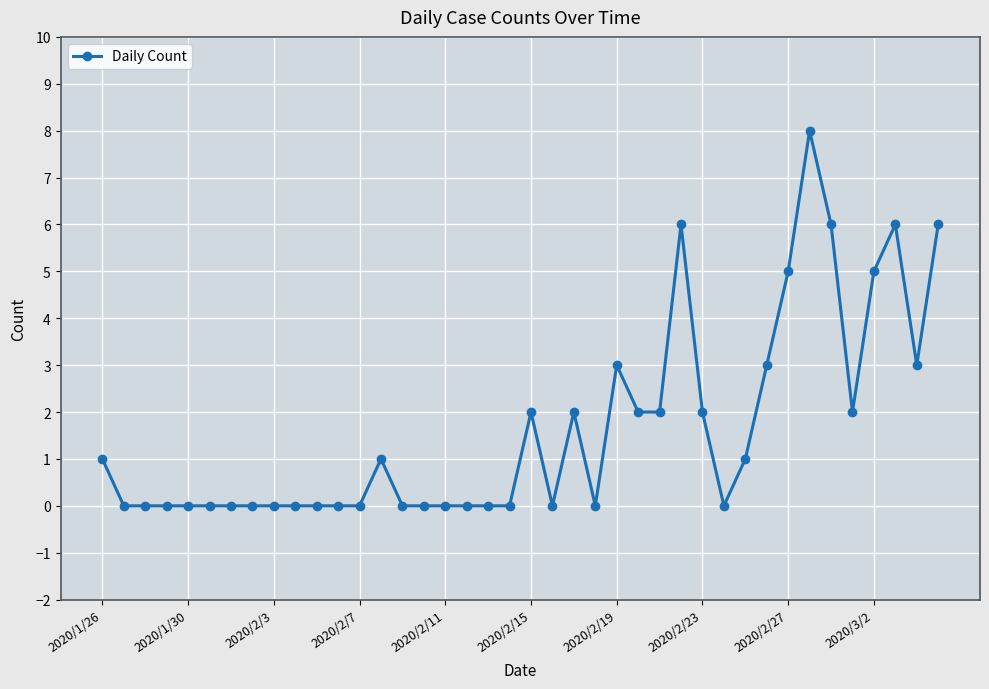

What is the sum of all values?

66